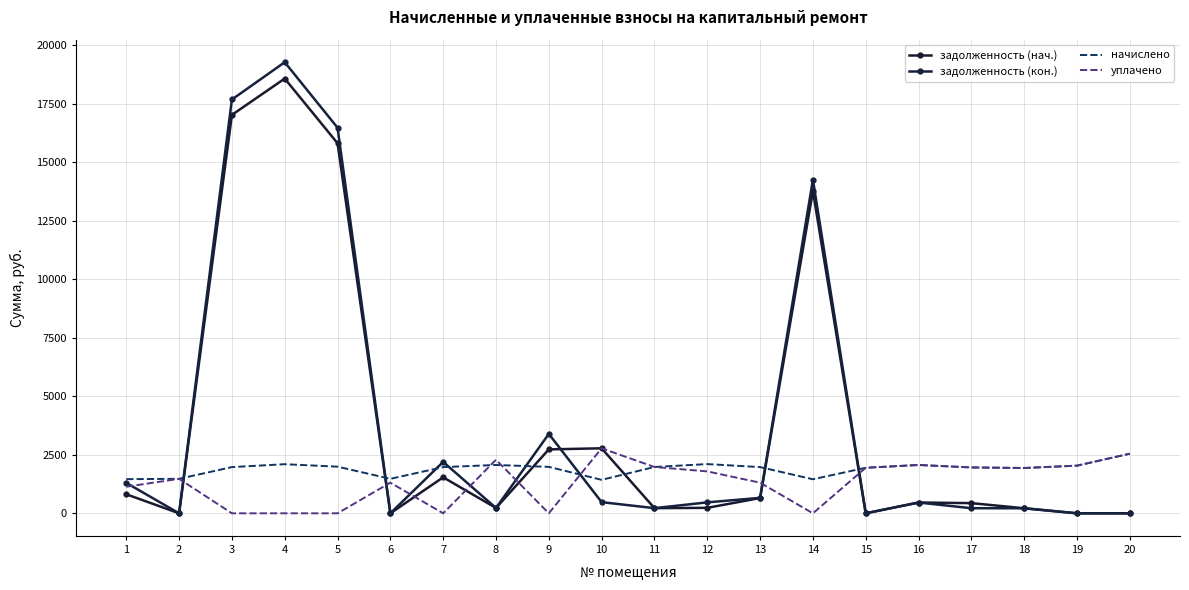

The value of уплачено at 16 is 2065.7. True or false?

True